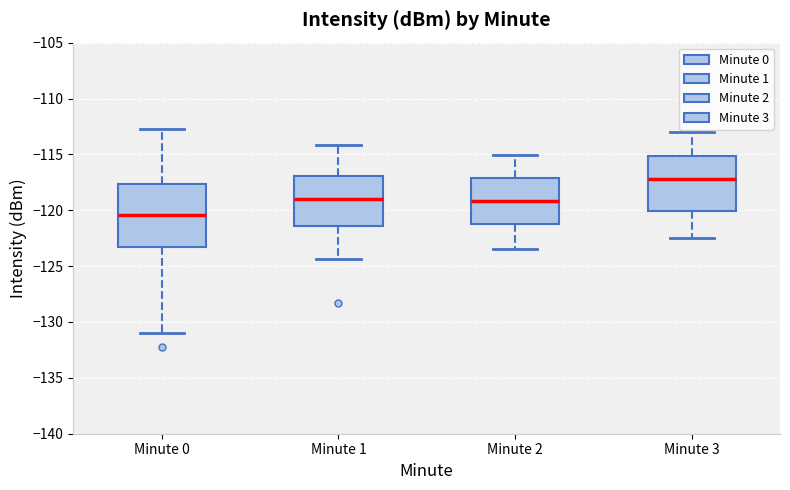

Where does the median line of the box for Minute 2 sit on the y-axis? The values are not printed on the chart, so give them approximately, as read against the axis.

-119.0